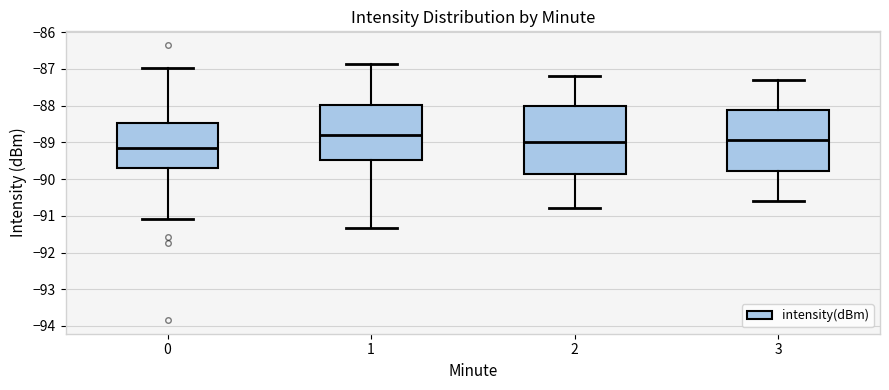

Reading left to right, transcribe this box plot: for each box, give where its median line is, the range the box spans, and where its two whiskers end, as read against the y-axis. The values are not printed on the chart, so give them approximately, as read against the axis.

0: median -89.1, box -89.7 to -88.5, whiskers -91.1 to -87.0
1: median -88.8, box -89.5 to -88.0, whiskers -91.3 to -86.9
2: median -89.0, box -89.9 to -88.0, whiskers -90.8 to -87.2
3: median -88.9, box -89.8 to -88.1, whiskers -90.6 to -87.3